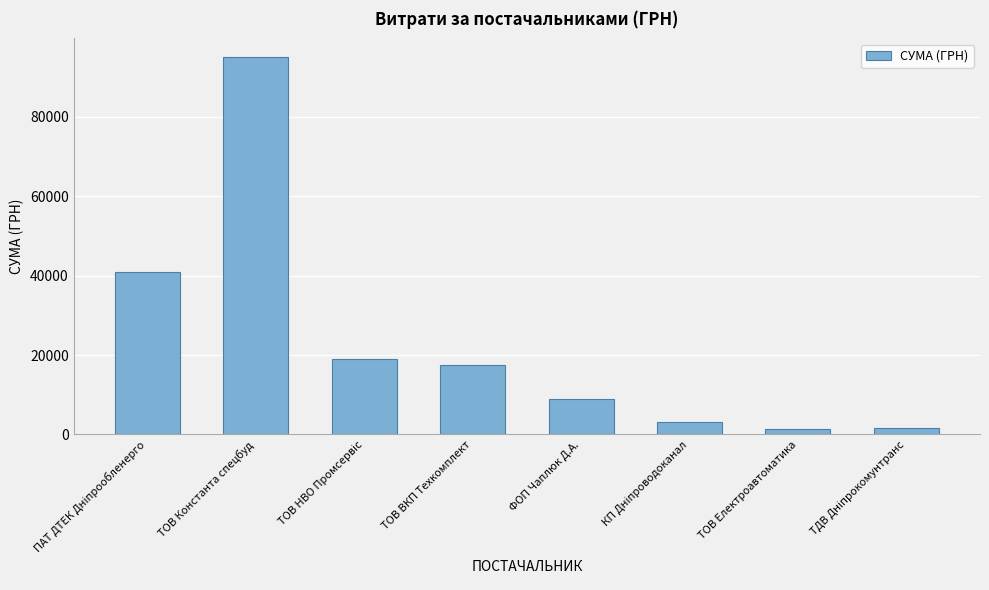

Is it true that the value at ТОВ Константа спецбуд is 168579.1?

False